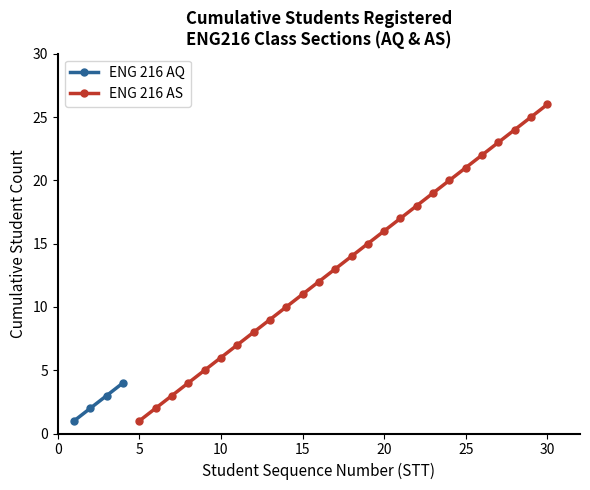

The value at ENG 216 AS is 26. True or false?

True